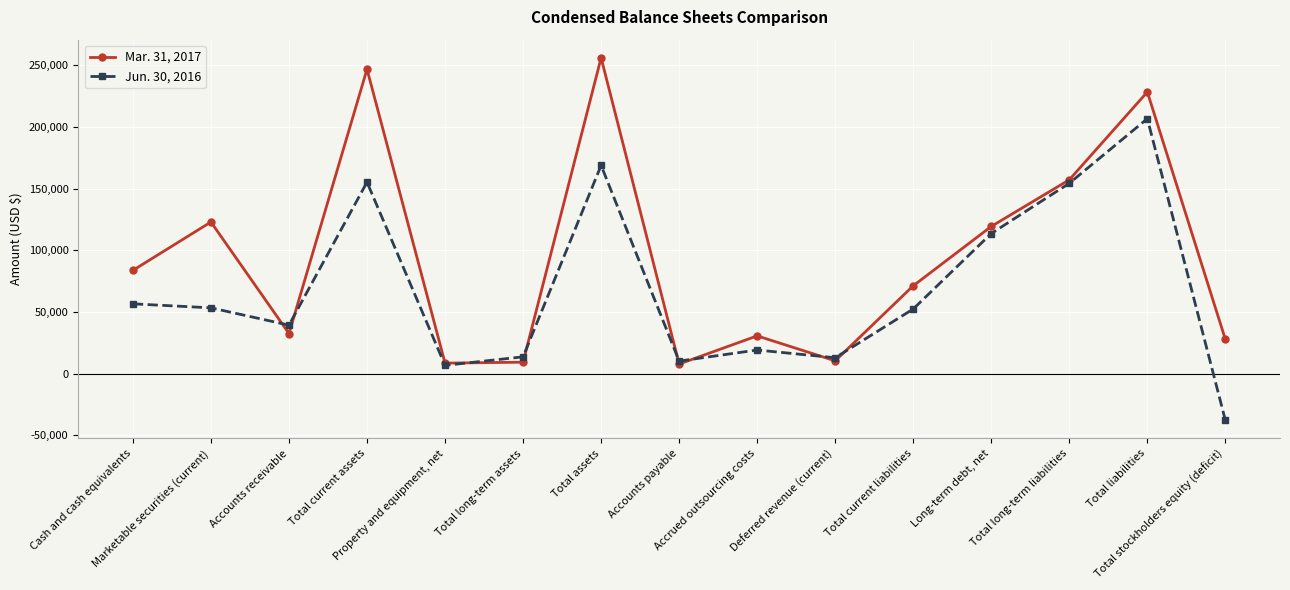

What are all the series names shown in the legend?

Mar. 31, 2017, Jun. 30, 2016